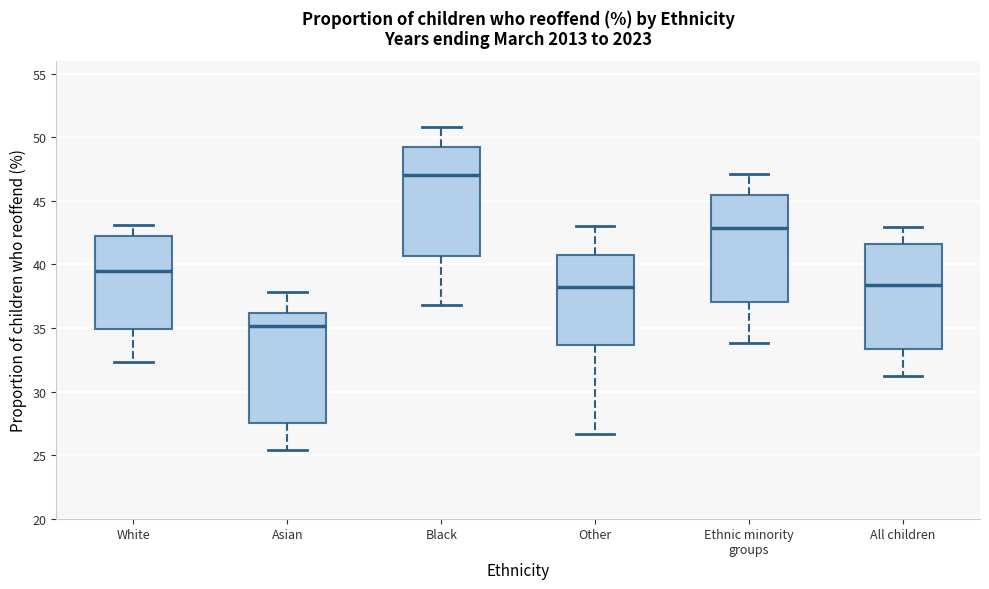

Reading left to right, transcribe this box plot: for each box, give where its median line is, the range the box spans, and where its two whiskers end, as read against the y-axis. The values are not printed on the chart, so give them approximately, as read against the axis.

White: median 39.5, box 35.0 to 42.0, whiskers 32.5 to 43.0
Asian: median 35.0, box 27.5 to 36.0, whiskers 25.5 to 38.0
Black: median 47.0, box 40.5 to 49.0, whiskers 37.0 to 51.0
Other: median 38.0, box 33.5 to 41.0, whiskers 26.5 to 43.0
Ethnic minority groups: median 43.0, box 37.0 to 45.5, whiskers 34.0 to 47.0
All children: median 38.5, box 33.5 to 41.5, whiskers 31.0 to 43.0